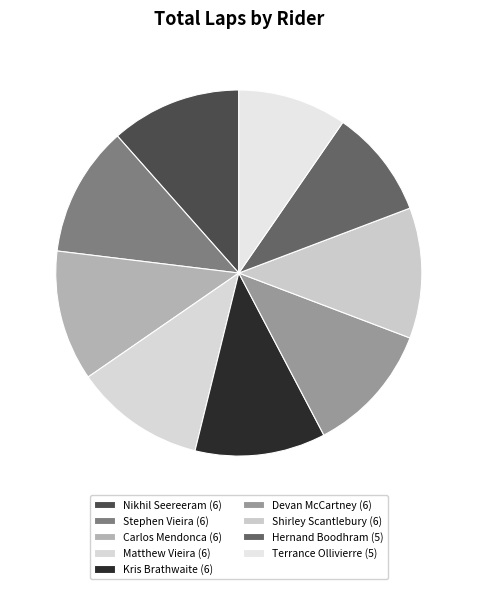

What percentage is the Nikhil Seereeram slice, to the nearest percent?

12%